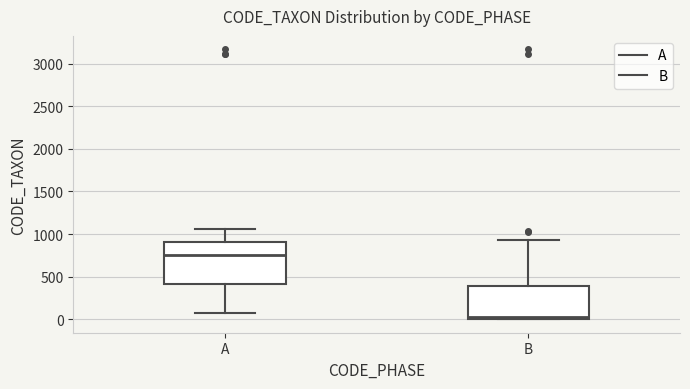

Reading left to right, read every box against the y-axis: the position of its median line, the range the box covers, and the ends of its whiskers. The values are not printed on the chart, so give them approximately, as read against the axis.

A: median 750, box 400 to 900, whiskers 50 to 1050
B: median 0 (just above the box's lower edge), box 0 to 400, whiskers 0 to 950